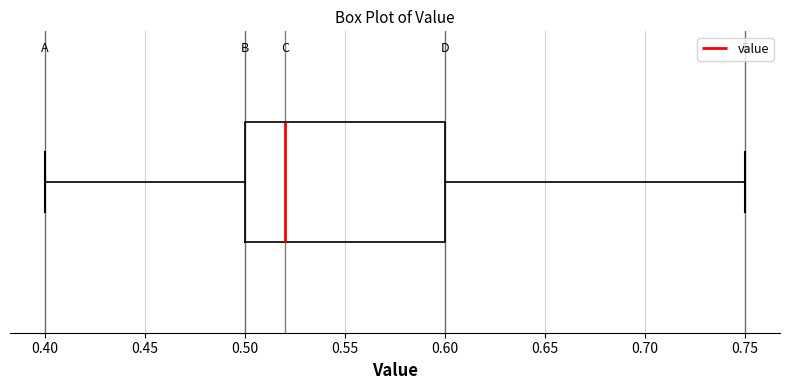

Where does the median line of the box sit on the x-axis? The values are not printed on the chart, so give them approximately, as read against the axis.

0.52